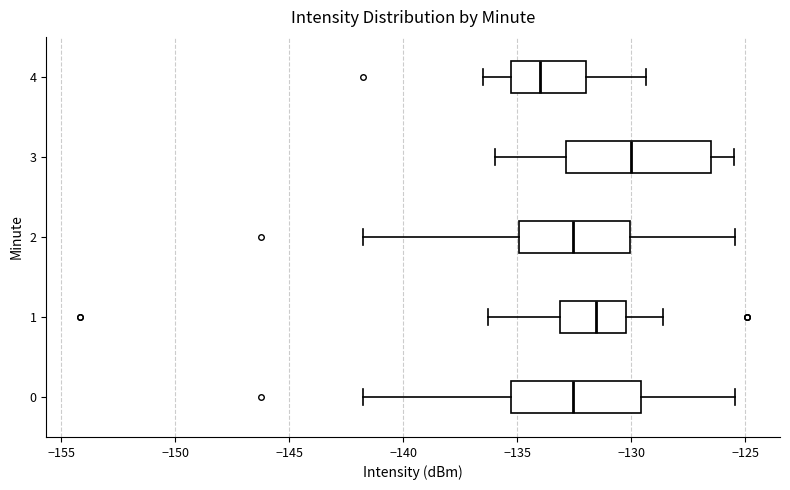

Reading bottom to top, read every box against the x-axis: the position of its median line, the range the box covers, and the ends of its whiskers. The values are not printed on the chart, so give them approximately, as read against the axis.

0: median -132.5, box -135.5 to -129.5, whiskers -142.0 to -125.5
1: median -131.5, box -133.0 to -130.0, whiskers -136.5 to -128.5
2: median -132.5, box -135.0 to -130.0, whiskers -142.0 to -125.5
3: median -130.0, box -133.0 to -126.5, whiskers -136.0 to -125.5
4: median -134.0, box -135.5 to -132.0, whiskers -136.5 to -129.5